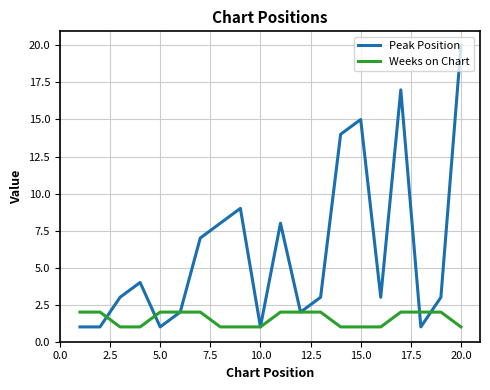

Rank the series by their maximum value, from lowest to highest.

Weeks on Chart, Peak Position